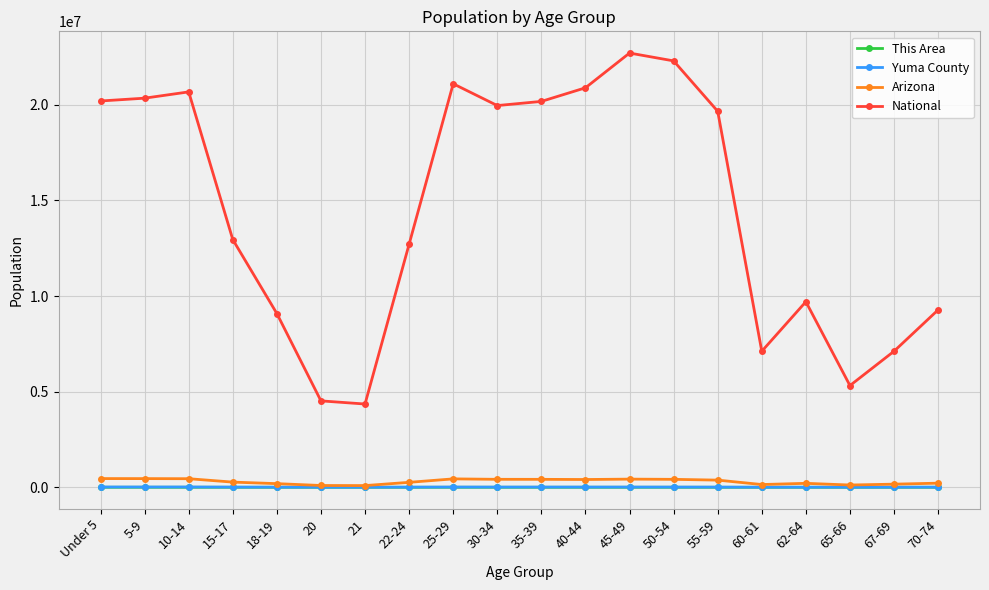

What is the maximum value shown in the chart?

22708591